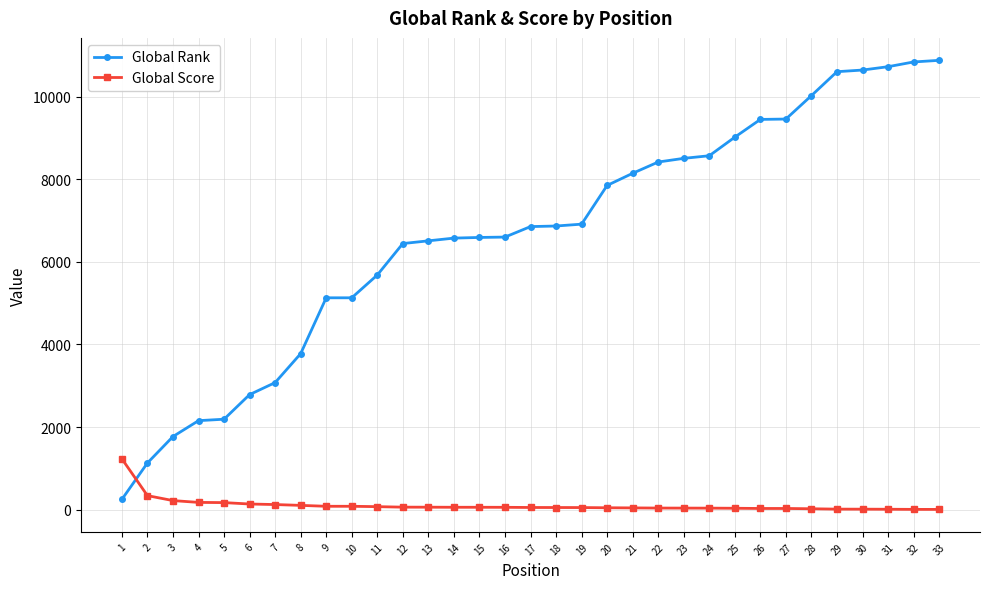

What is the average value of the Global Score series?

106